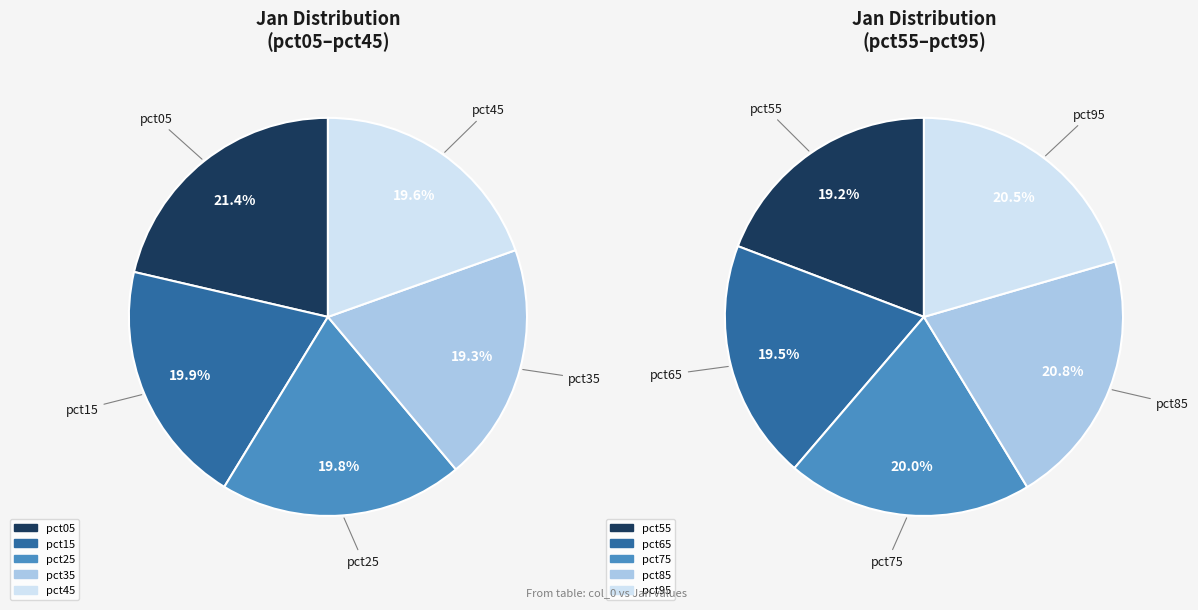

Combined, do pct15 and pct25 account for over 50%?

No